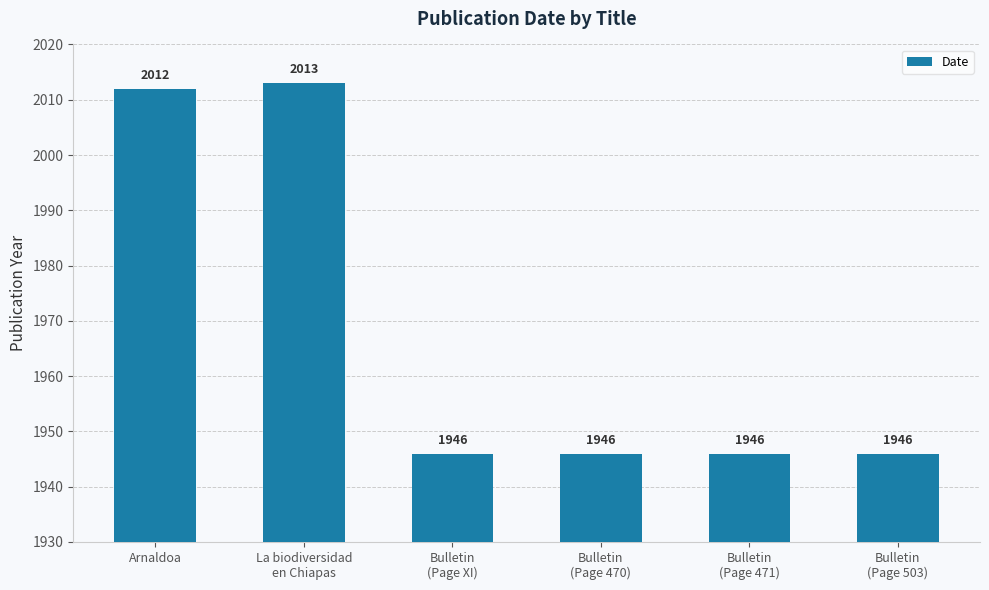

How many bars are there in total?

6